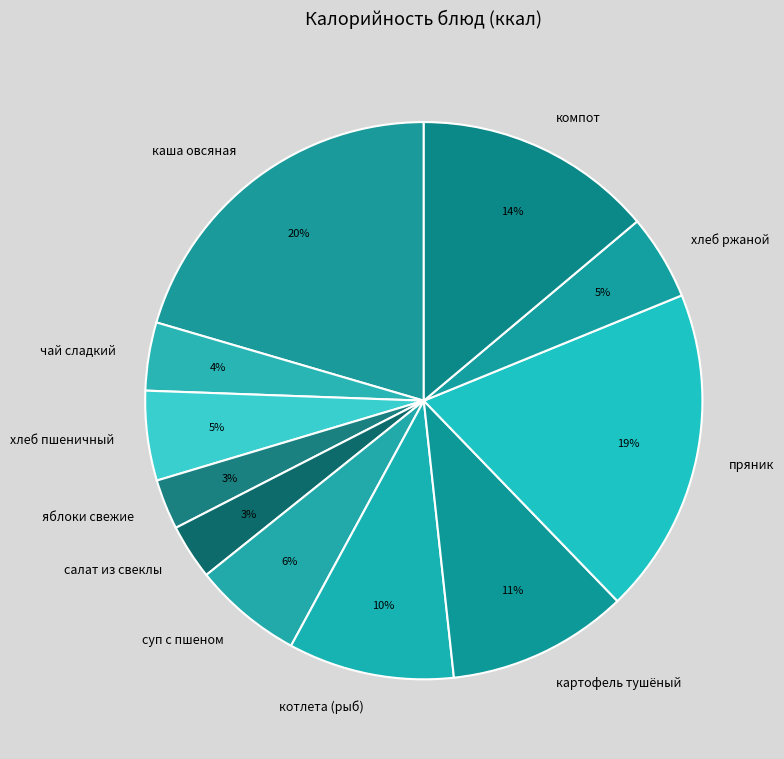

Does пряник represent more than half of the total?

No